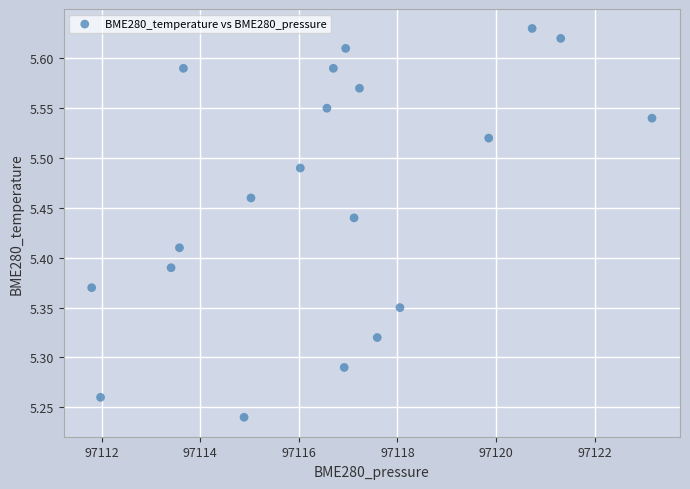

What is the range of Y values (max minus min)?

0.4